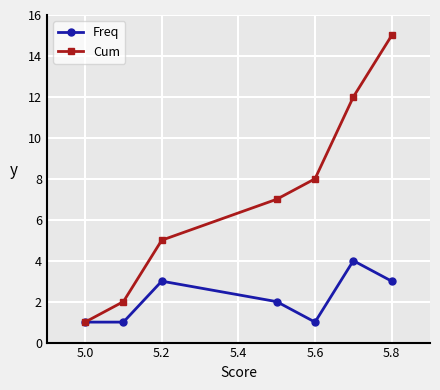

Which series has the largest total across all categories?

Cum